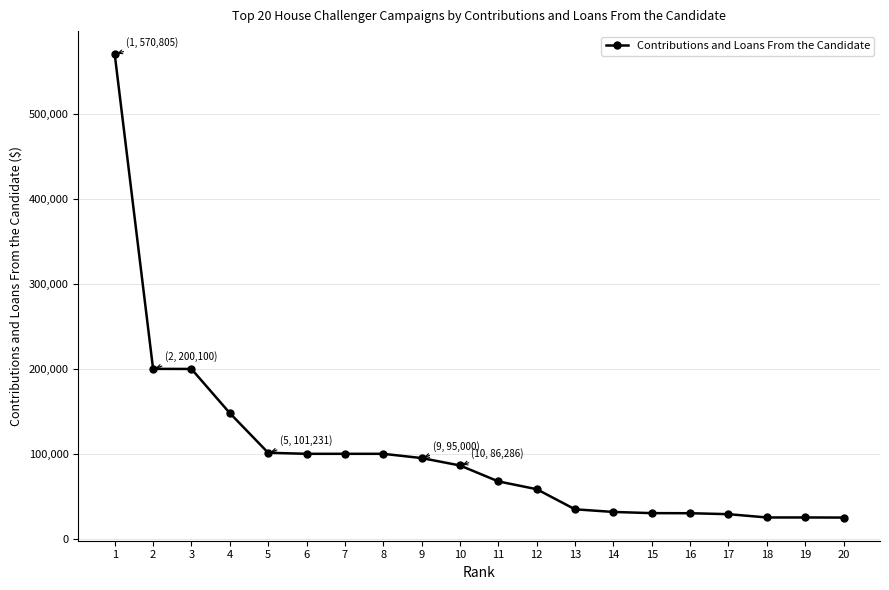

The value at 13 is 34600.0. True or false?

True